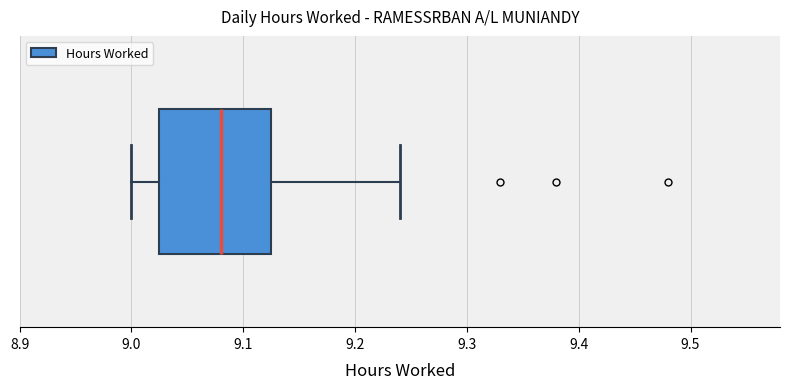

Read this box plot against the x-axis: the position of the median line, the range covered by the box, and the ends of both whiskers. The values are not printed on the chart, so give them approximately, as read against the axis.

median 9.08, box 9.03 to 9.13, whiskers 9.00 to 9.24